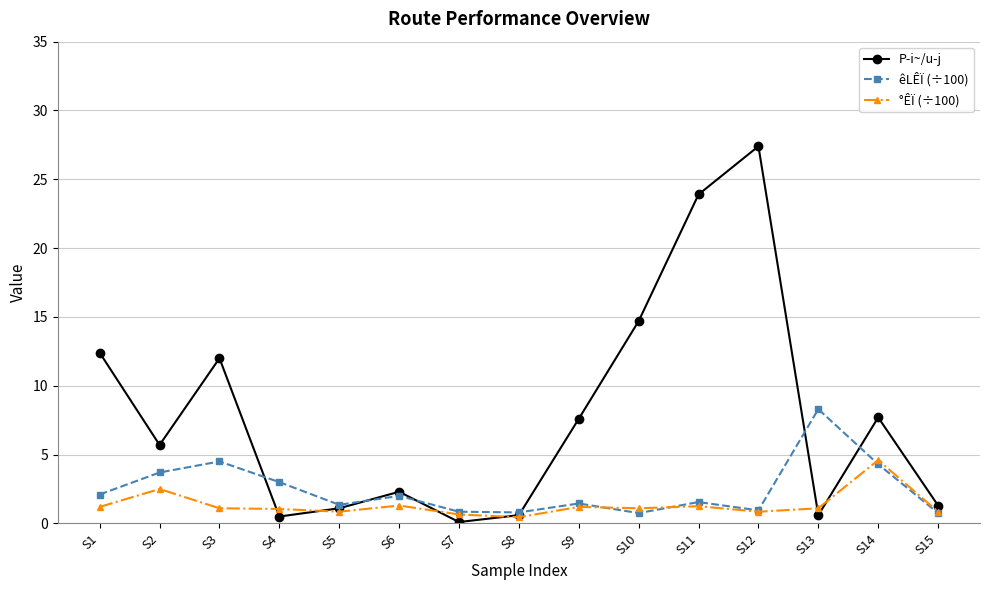

True or false: P-i~/u-j and °ÊÏ (÷100) intersect in this chart.

True